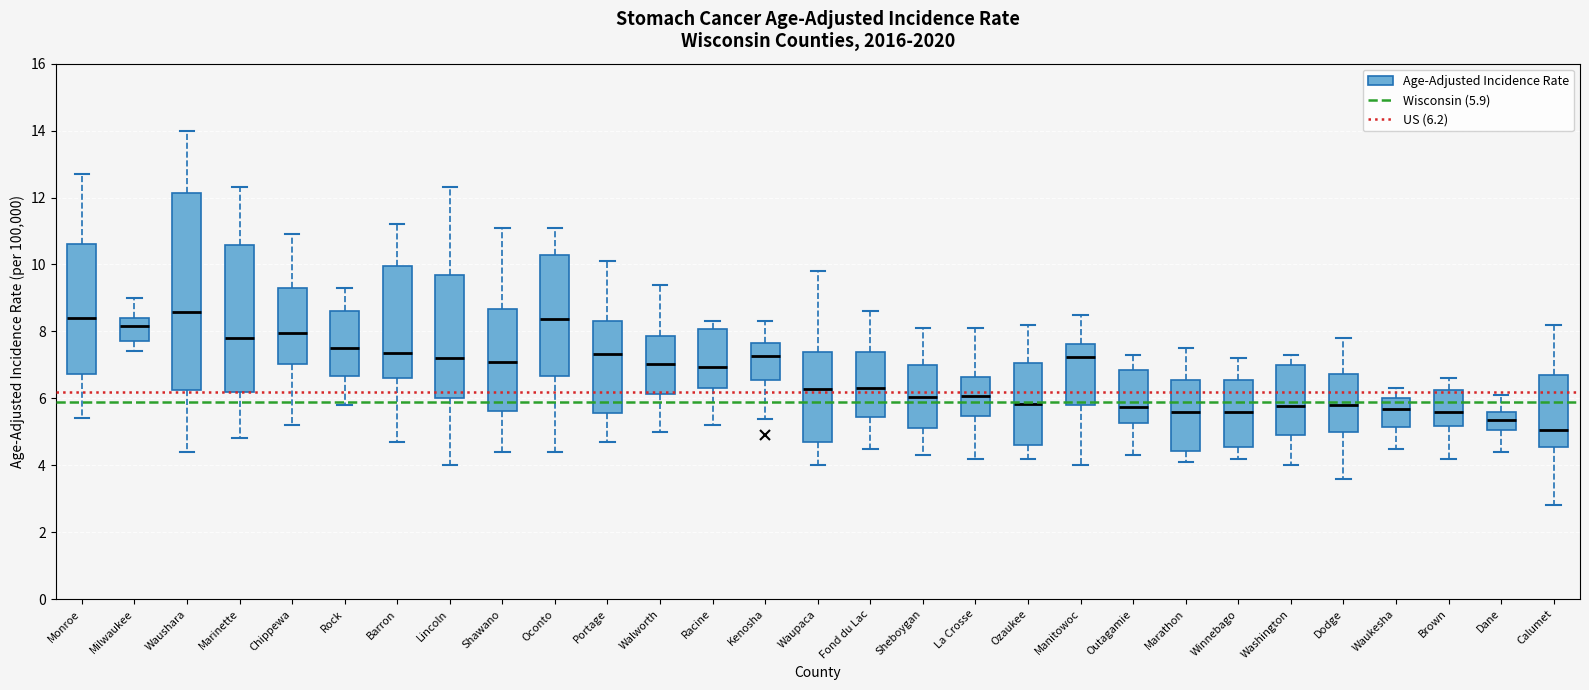

Where does the lower whisker of the box for Outagamie end on the y-axis? The values are not printed on the chart, so give them approximately, as read against the axis.

4.4